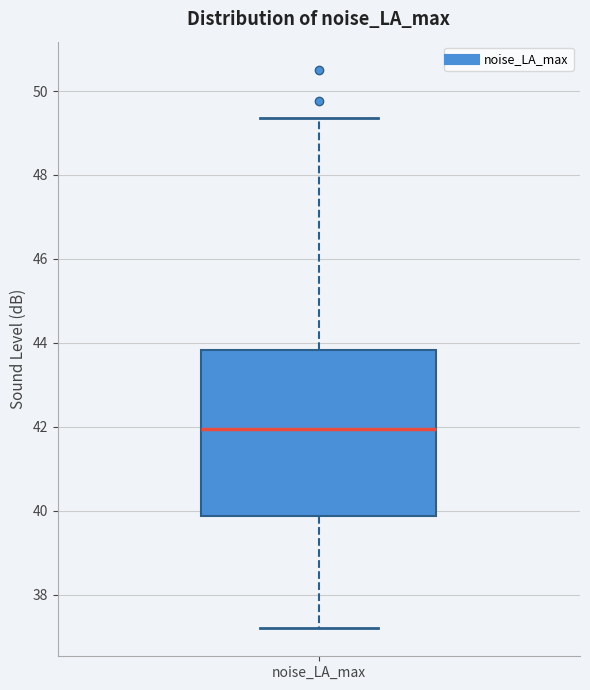

Where does the median line of the box for noise_LA_max sit on the y-axis? The values are not printed on the chart, so give them approximately, as read against the axis.

42.0